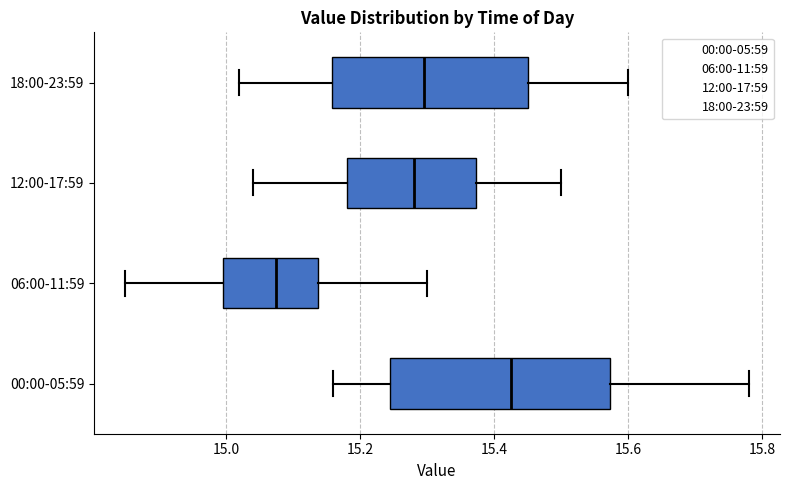

Where does the right whisker of the box for 00:00-05:59 end on the x-axis? The values are not printed on the chart, so give them approximately, as read against the axis.

15.78